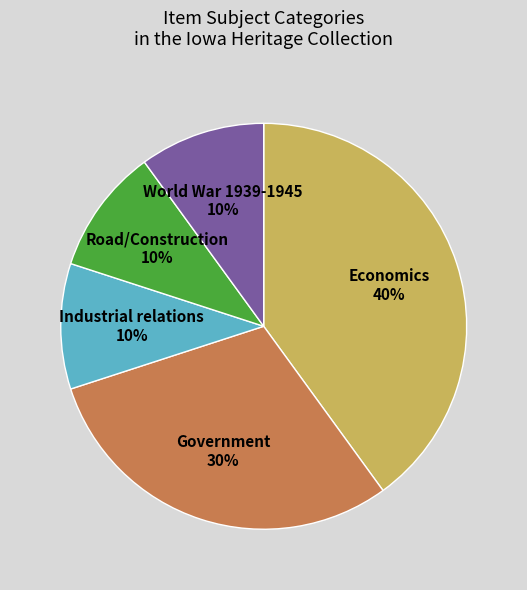

How many slices are in this pie chart?

5